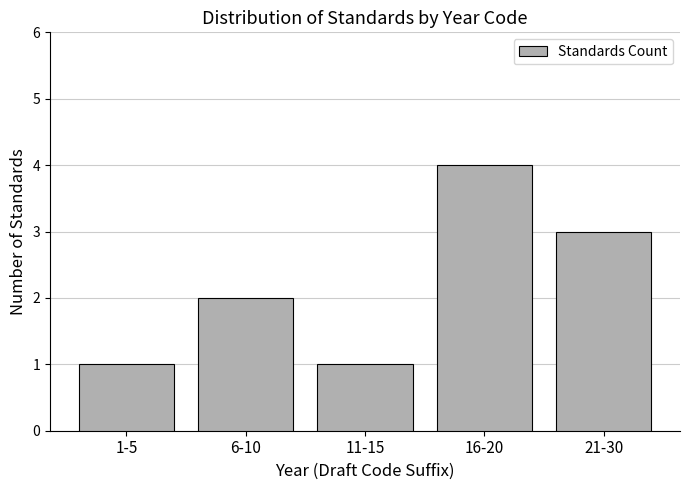

Reading right to left, list all the values displayed in this chart.

21-30=3	16-20=4	11-15=1	6-10=2	1-5=1